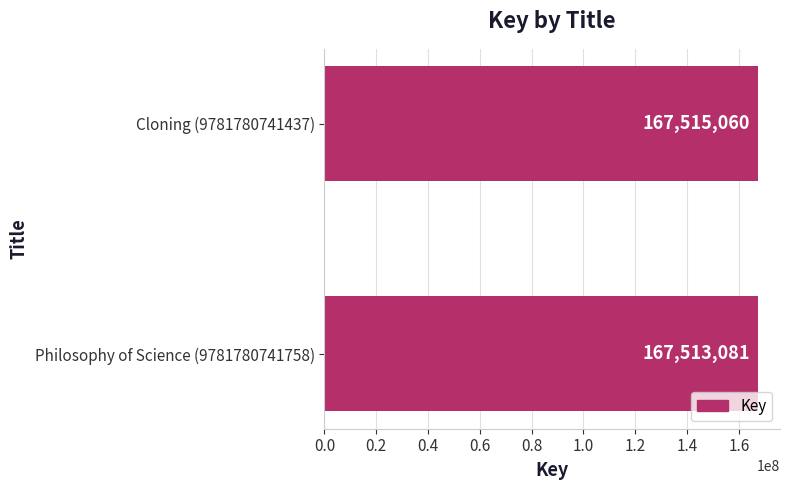

Approximately how many times larger is the value at Cloning (9781780741437) compared to Philosophy of Science (9781780741758)?

1.0